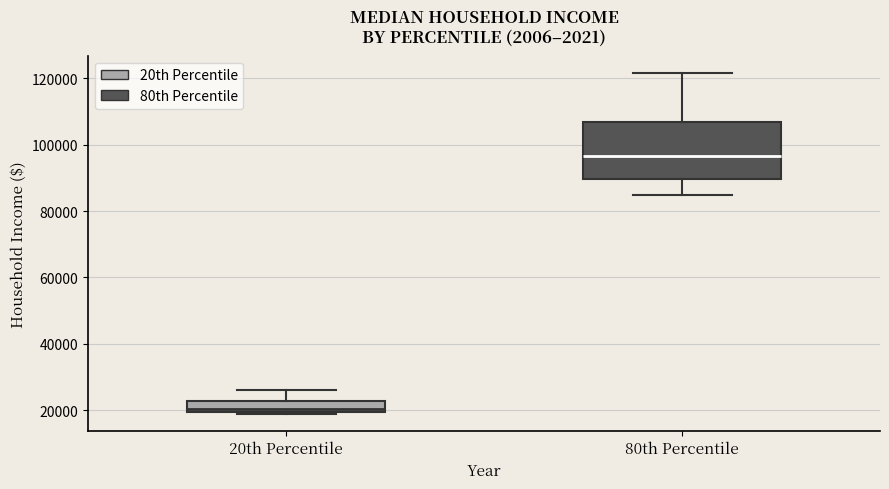

Reading left to right, read every box against the y-axis: the position of its median line, the range the box covers, and the ends of its whiskers. The values are not printed on the chart, so give them approximately, as read against the axis.

20th Percentile: median 20000 (just above the box's lower edge), box 20000 to 22000, whiskers 18000 to 26000
80th Percentile: median 96000, box 90000 to 106000, whiskers 84000 to 122000